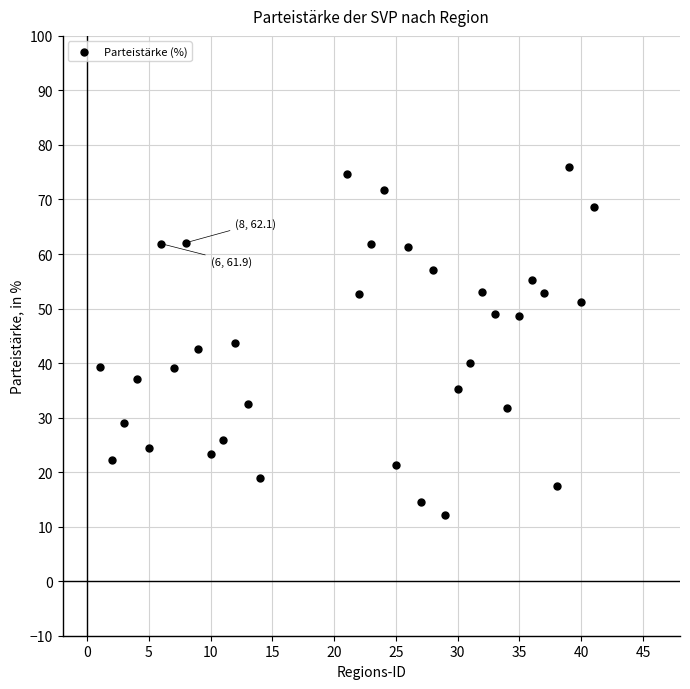

What is the range of X values (max minus min)?

40.0